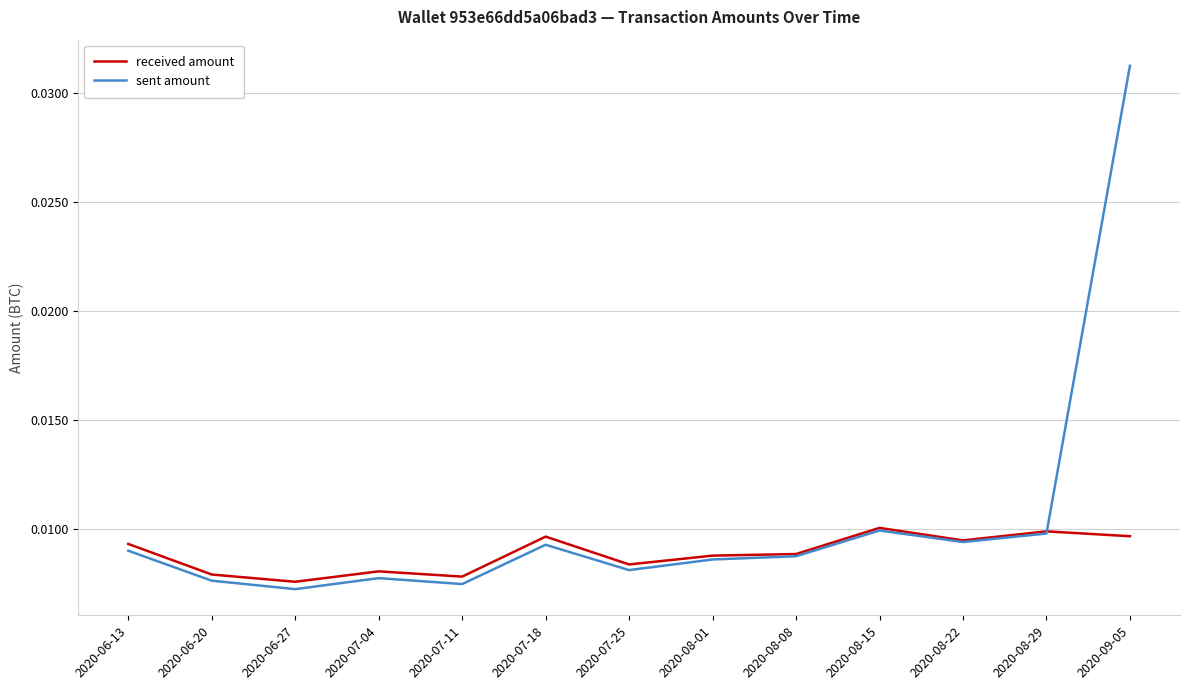

What position from the left is 2020-08-01?

8